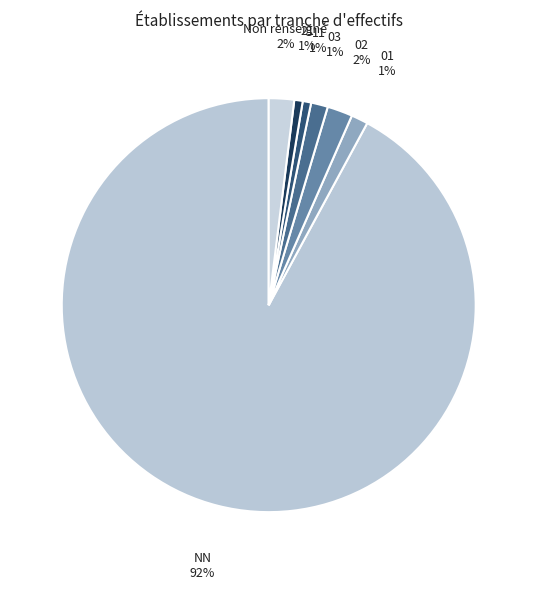

Which category has the biggest portion of the pie?

NN